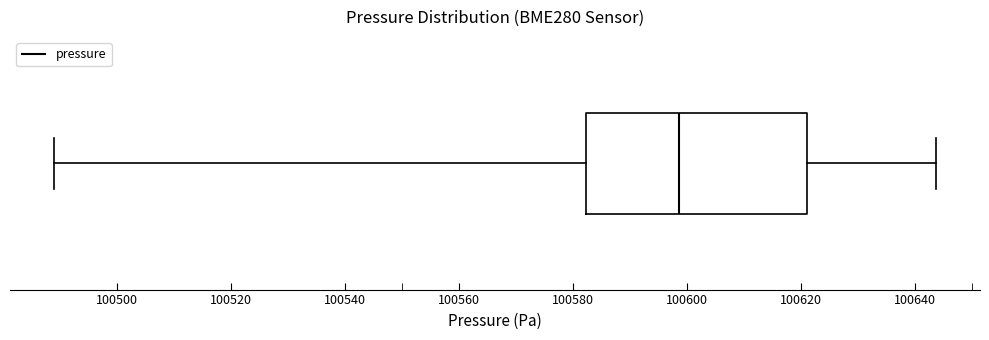

Where does the right whisker of the box end on the x-axis? The values are not printed on the chart, so give them approximately, as read against the axis.

100644